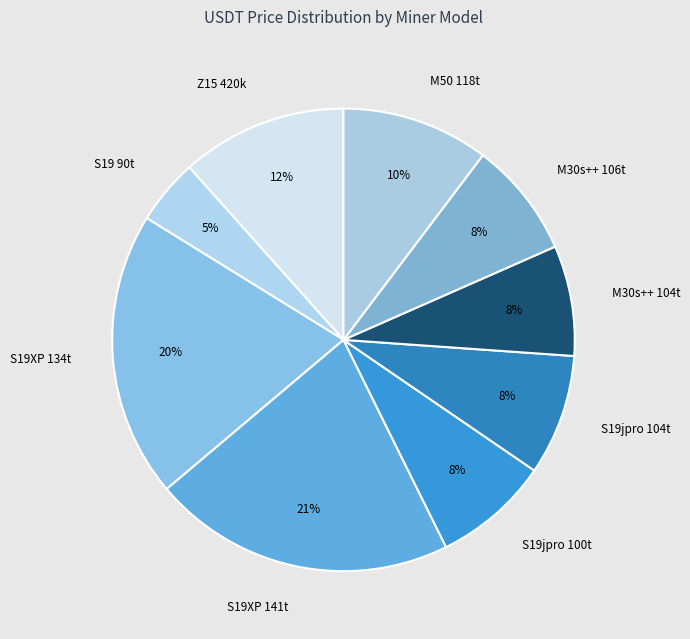

Is it true that Z15 420k is 4% of the pie?

False